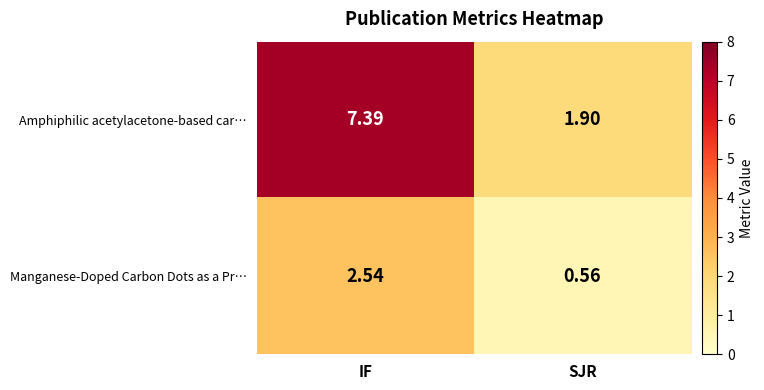

At which category does the chart reach its peak across all series?

IF